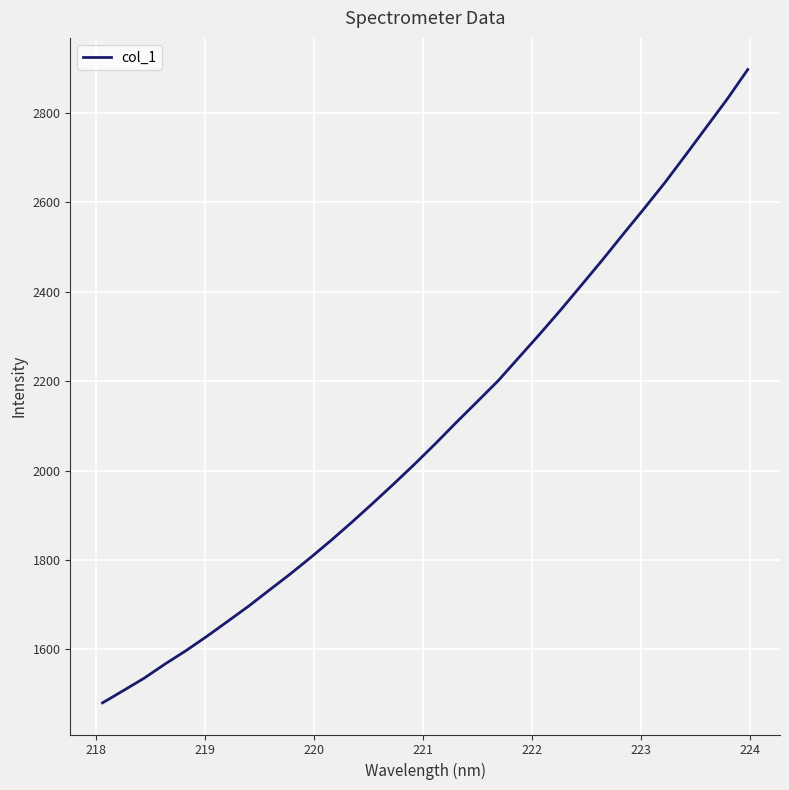

What is the smallest value displayed?

1480.5